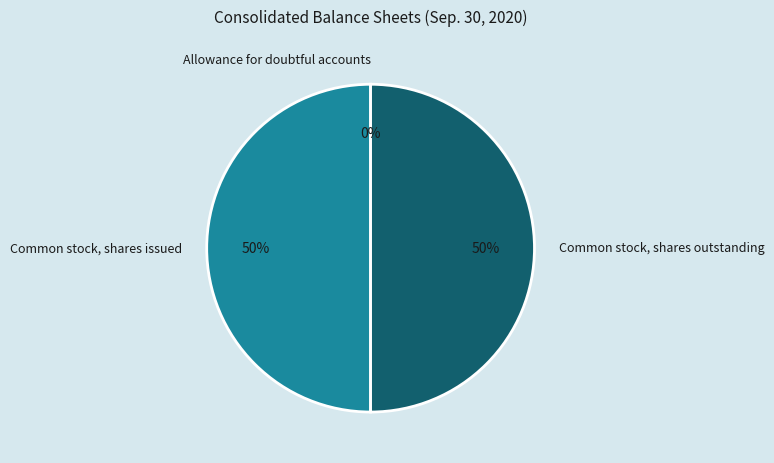

To the nearest percent, what is the difference between the largest and smallest slice percentages?

50%